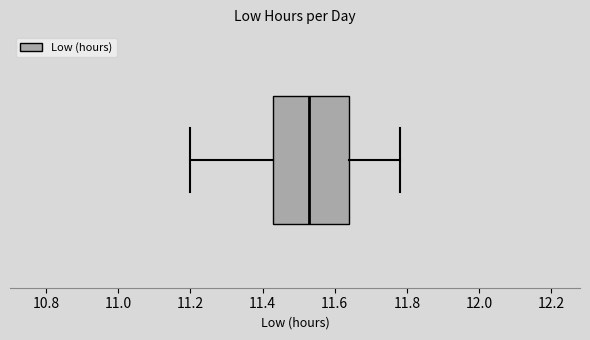

Transcribe this box plot: give where the median line is, the range the box spans, and where the two whiskers end, as read against the x-axis. The values are not printed on the chart, so give them approximately, as read against the axis.

median 11.54, box 11.44 to 11.64, whiskers 11.20 to 11.78